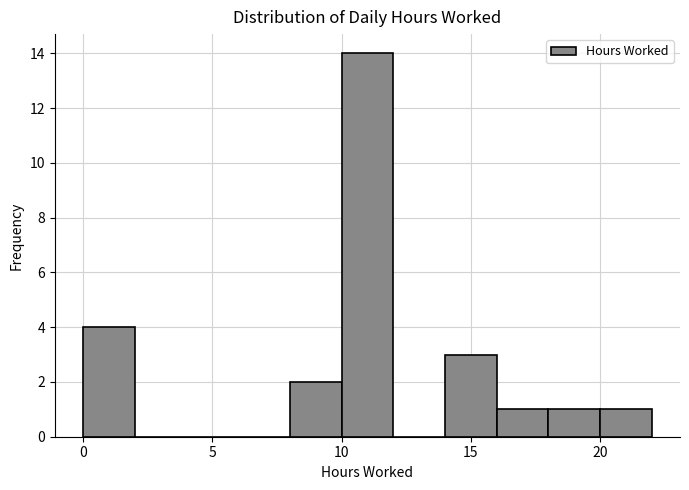

How tall is the bar that spans 14 to 16 on the x-axis? The values are not printed on the chart, so give them approximately, as read against the axis.

3